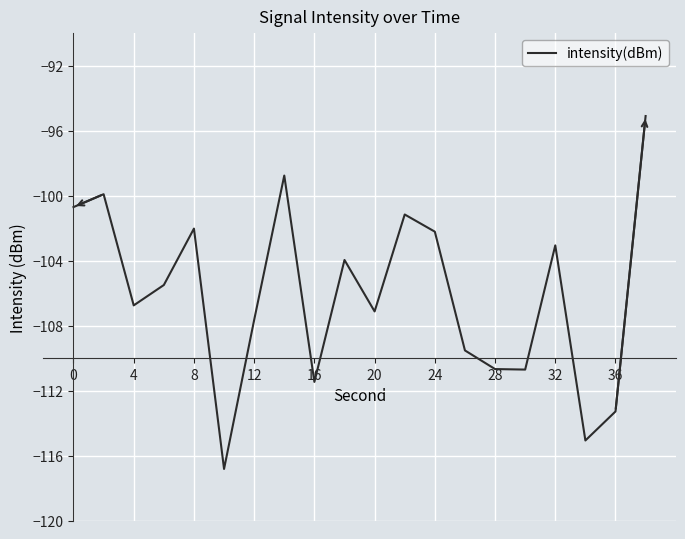

What is the difference between the maximum and minimum values?

21.7